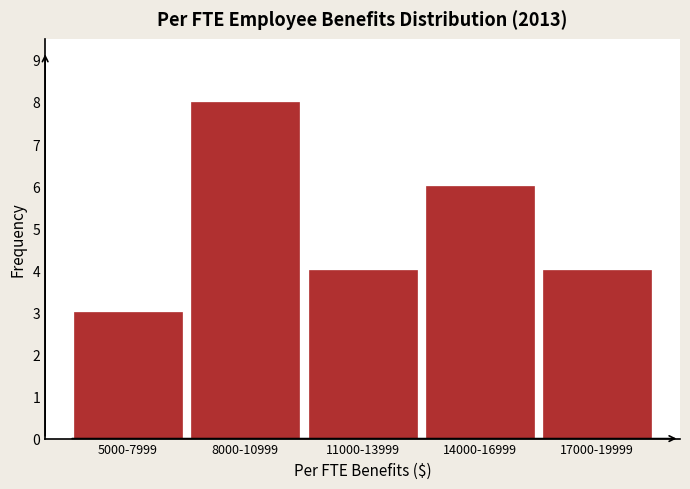

Reading left to right, what are all the values shown in this chart?

3	8	4	6	4